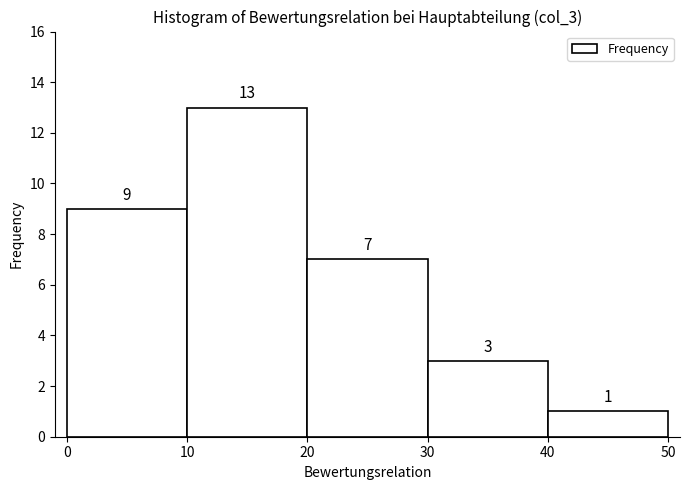

Over which range of the x-axis is the bar tallest?

10 to 20